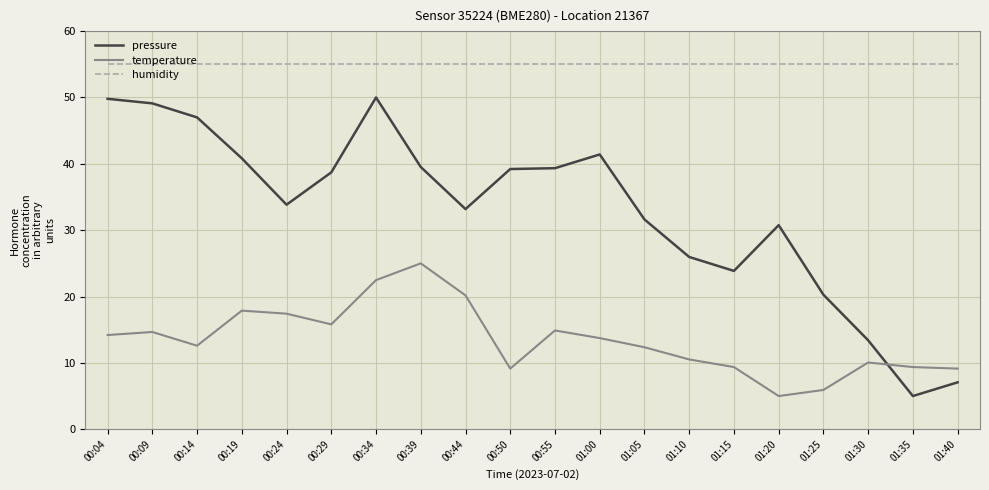

List the series in order of their peak value, lowest first.

temperature, pressure, humidity